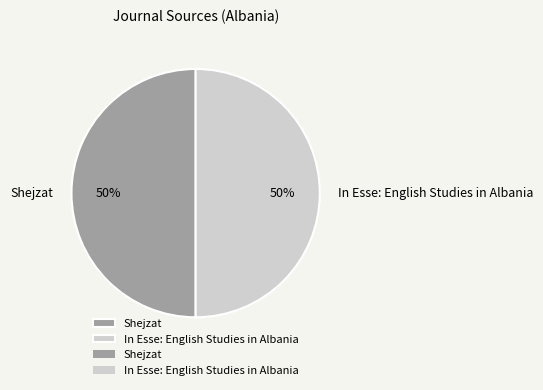

Approximately how many times larger is the value at Shejzat compared to In Esse: English Studies in Albania?

1.0